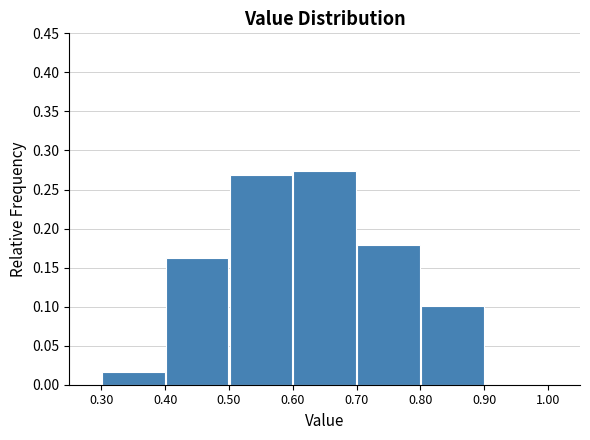

Reading left to right, transcribe this chart: for each bar, give the range it covers on the x-axis and its height. The values are not printed on the chart, so give them approximately, as read against the axis.

0.30 to 0.40: 0.015
0.40 to 0.50: 0.160
0.50 to 0.60: 0.270
0.60 to 0.70: 0.275
0.70 to 0.80: 0.180
0.80 to 0.90: 0.100
0.90 to 1.00: 0